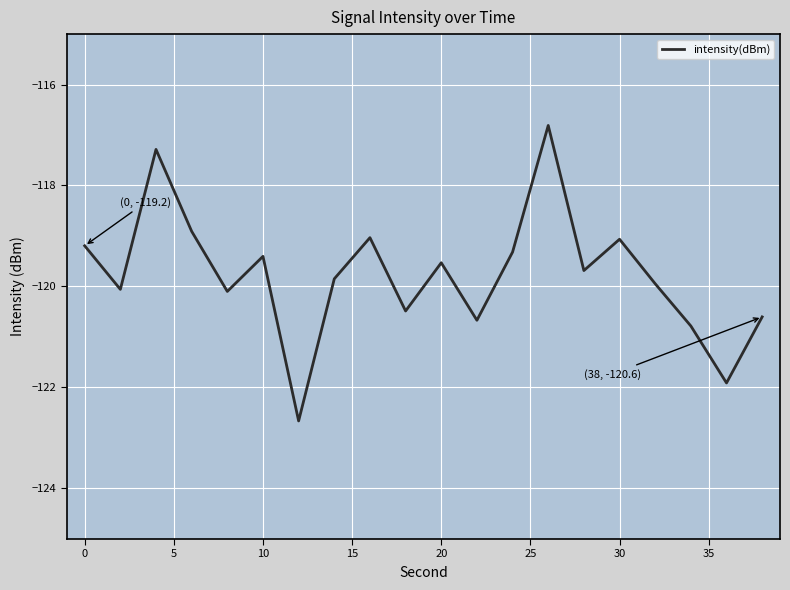

What is the sum of all values?

-2395.3